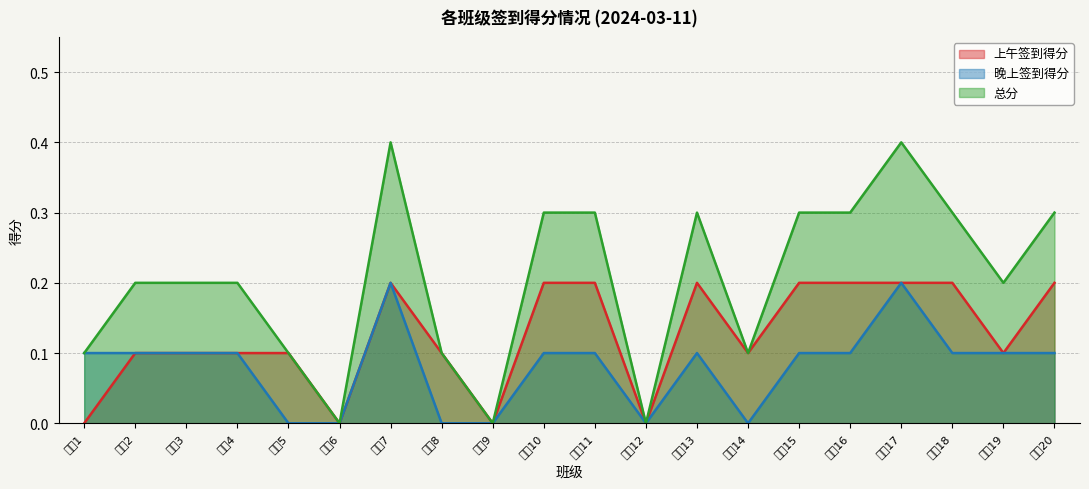

Reading left to right, extract all data points from this chart.

上午签到得分: 高一1=0.0	高一2=0.1	高一3=0.1	高一4=0.1	高一5=0.1	高一6=0.0	高一7=0.2	高一8=0.1	高一9=0.0	高一10=0.2	高一11=0.2	高一12=0.0	高一13=0.2	高一14=0.1	高一15=0.2	高一16=0.2	高一17=0.2	高一18=0.2	高一19=0.1	高一20=0.2
晚上签到得分: 高一1=0.1	高一2=0.1	高一3=0.1	高一4=0.1	高一5=0.0	高一6=0.0	高一7=0.2	高一8=0.0	高一9=0.0	高一10=0.1	高一11=0.1	高一12=0.0	高一13=0.1	高一14=0.0	高一15=0.1	高一16=0.1	高一17=0.2	高一18=0.1	高一19=0.1	高一20=0.1
总分: 高一1=0.1	高一2=0.2	高一3=0.2	高一4=0.2	高一5=0.1	高一6=0.0	高一7=0.4	高一8=0.1	高一9=0.0	高一10=0.3	高一11=0.3	高一12=0.0	高一13=0.3	高一14=0.1	高一15=0.3	高一16=0.3	高一17=0.4	高一18=0.3	高一19=0.2	高一20=0.3